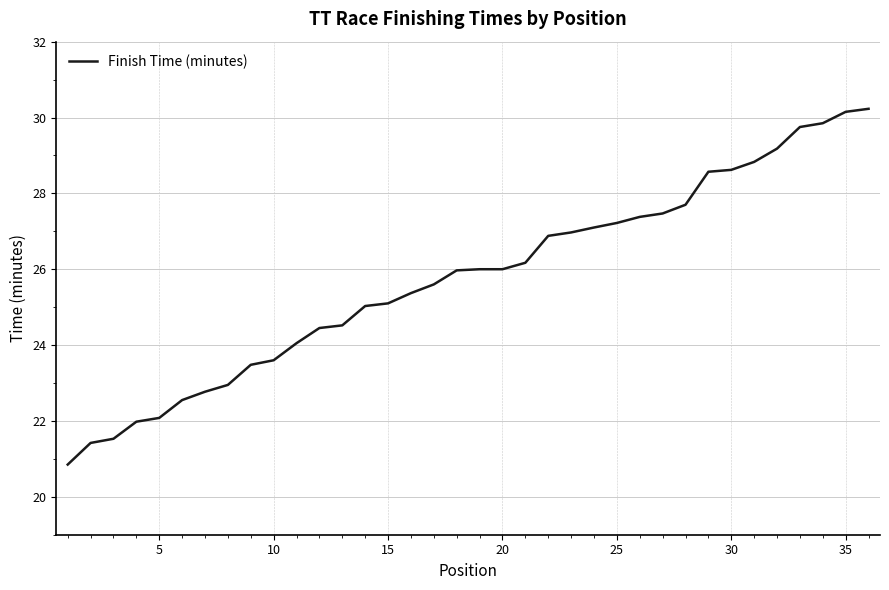

What is the maximum value shown in the chart?

30.2